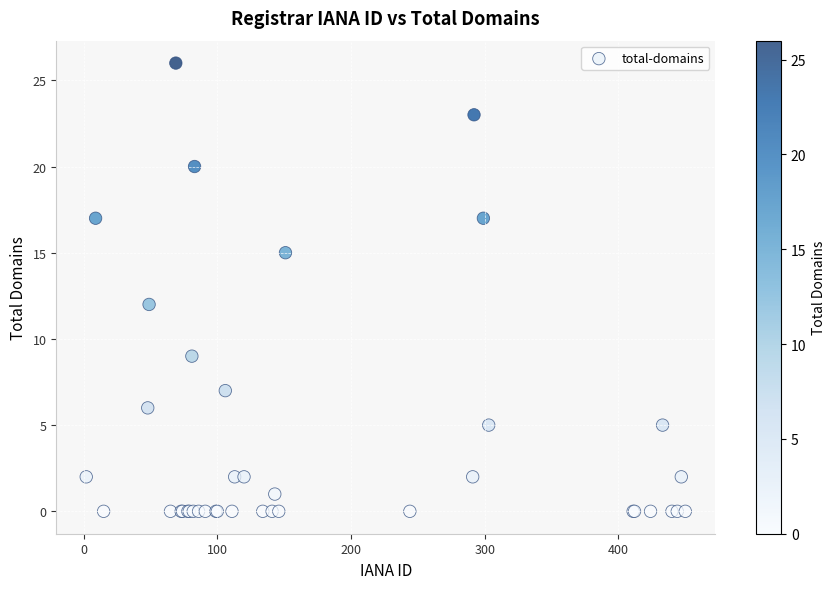

What Y value in the scatter plot is closest to 13?

12